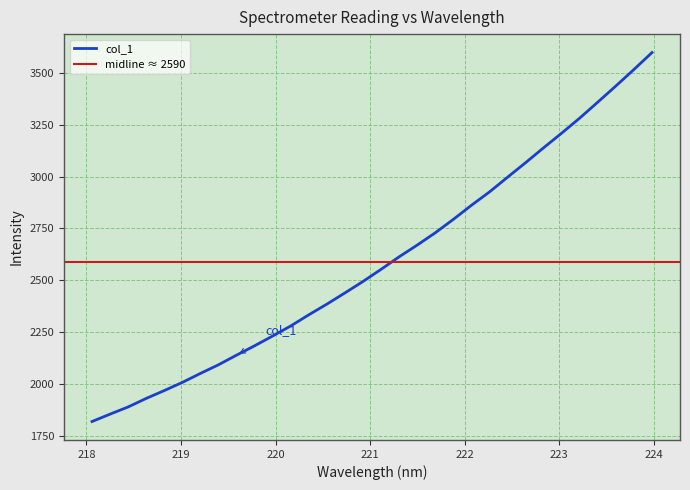

Which has a higher value, 223.7895 or 221.3083?

223.7895